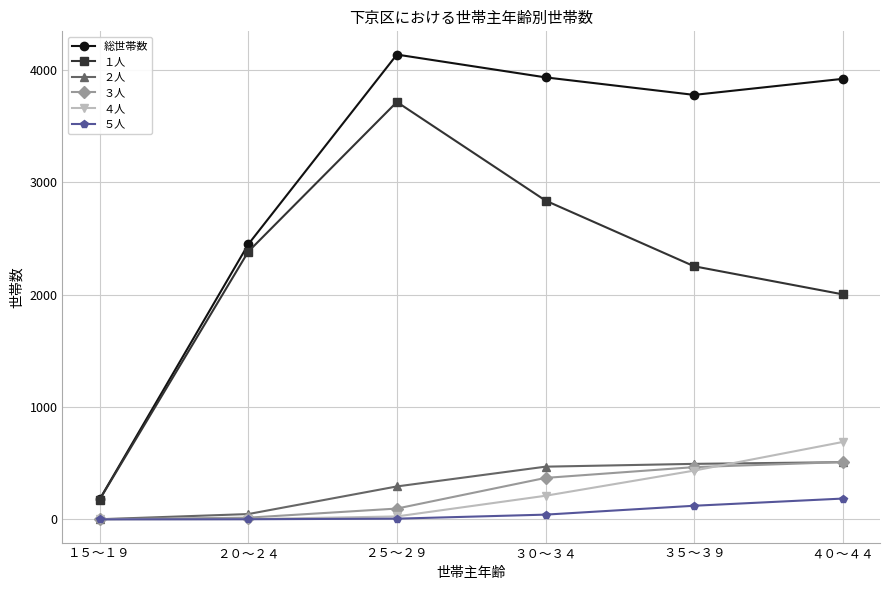

What is the spread (max minus min) of values at ２５～２９?

4132